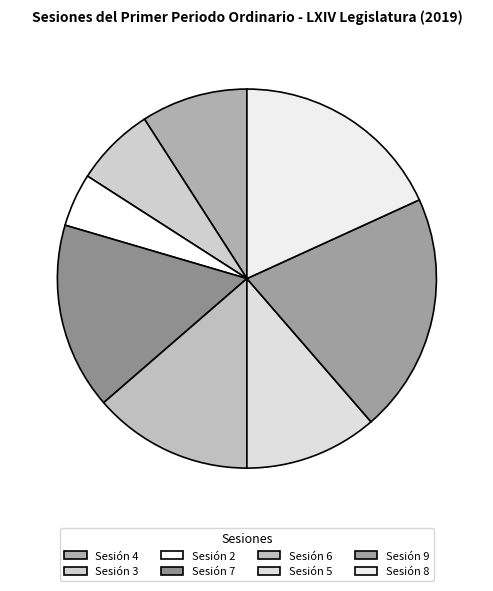

Which has a higher value, Sesión 3 or Sesión 8?

Sesión 8